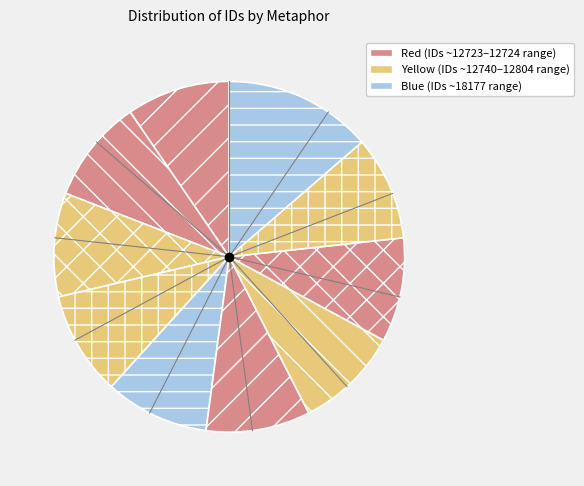

Count the number of slices in the pie.

10